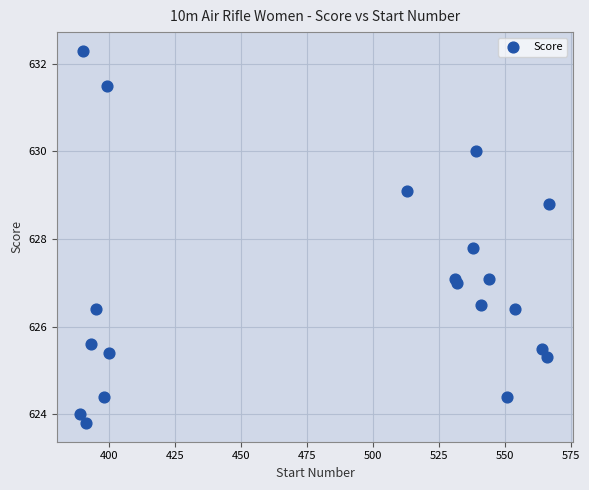

What Y value in the scatter plot is closest to 628?

627.8